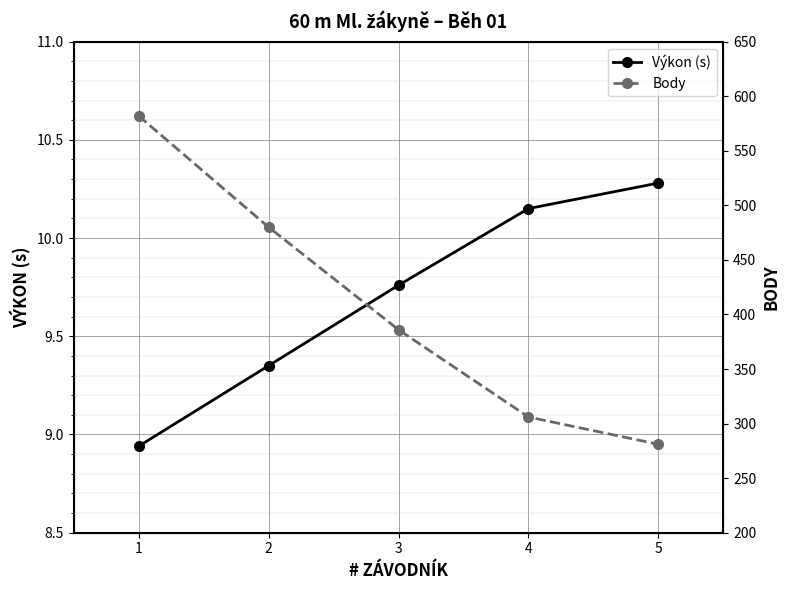

List the labels in order of Výkon (s) value, smallest first.

1, 2, 3, 4, 5